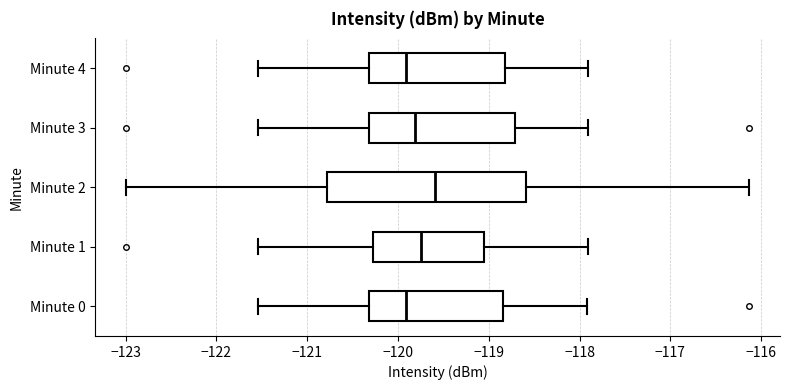

Which box is the widest, from its left edge to its right edge?

Minute 2